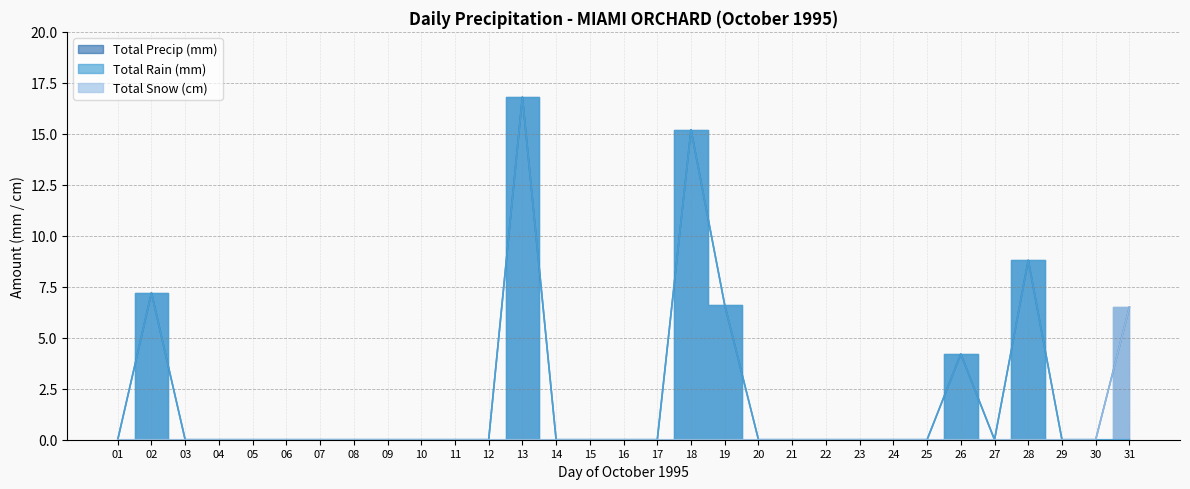

True or false: Total Snow (cm) and Total Precip (mm) cross at least once.

False